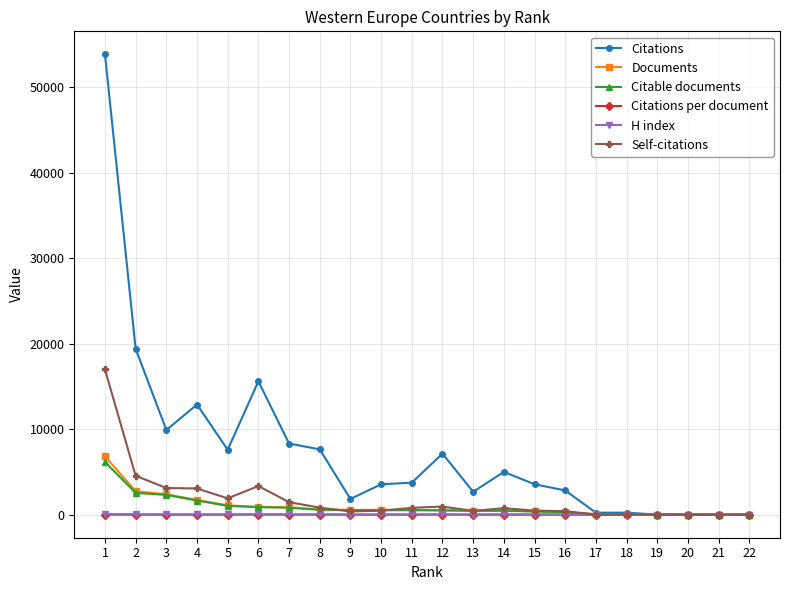

How many values in the Citations series are below 3747?

11